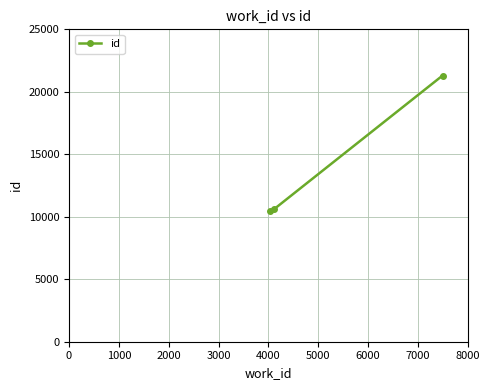

What is the minimum value shown in the chart?

10469